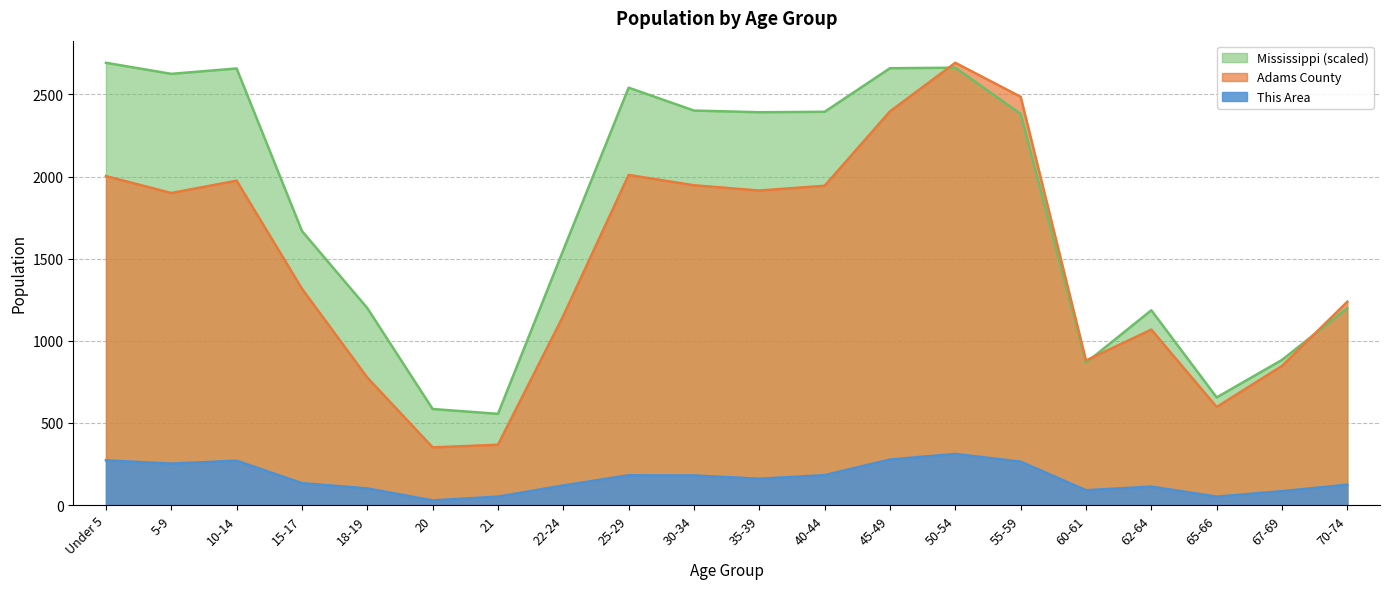

List the series in order of their peak value, highest first.

Adams County, Mississippi, This Area